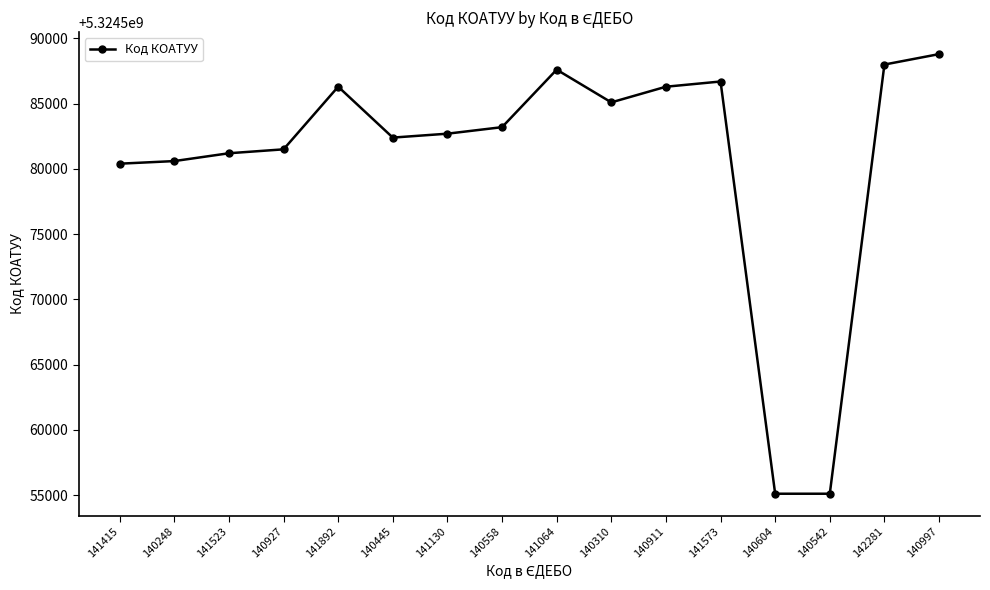

True or false: the data has more than 0 interior local peaks.

True